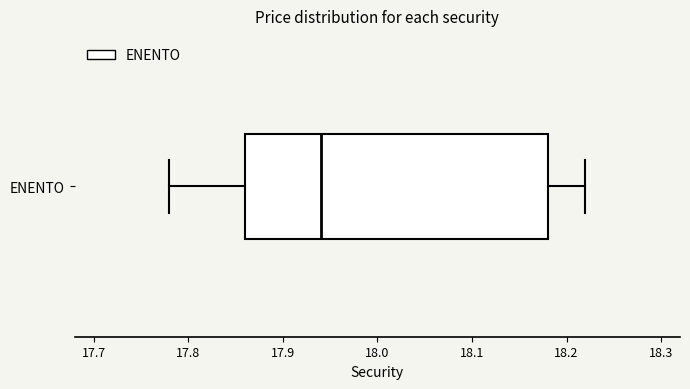

Read this box plot against the x-axis: the position of the median line, the range covered by the box, and the ends of both whiskers. The values are not printed on the chart, so give them approximately, as read against the axis.

median 17.94, box 17.86 to 18.18, whiskers 17.78 to 18.22